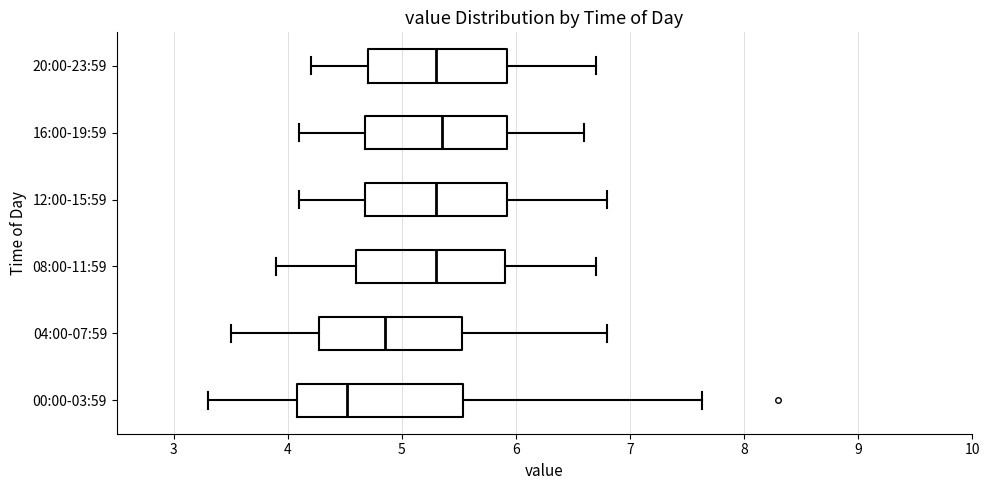

Comparing the boxes themselves (not the whiskers), which one is the widest?

00:00-03:59